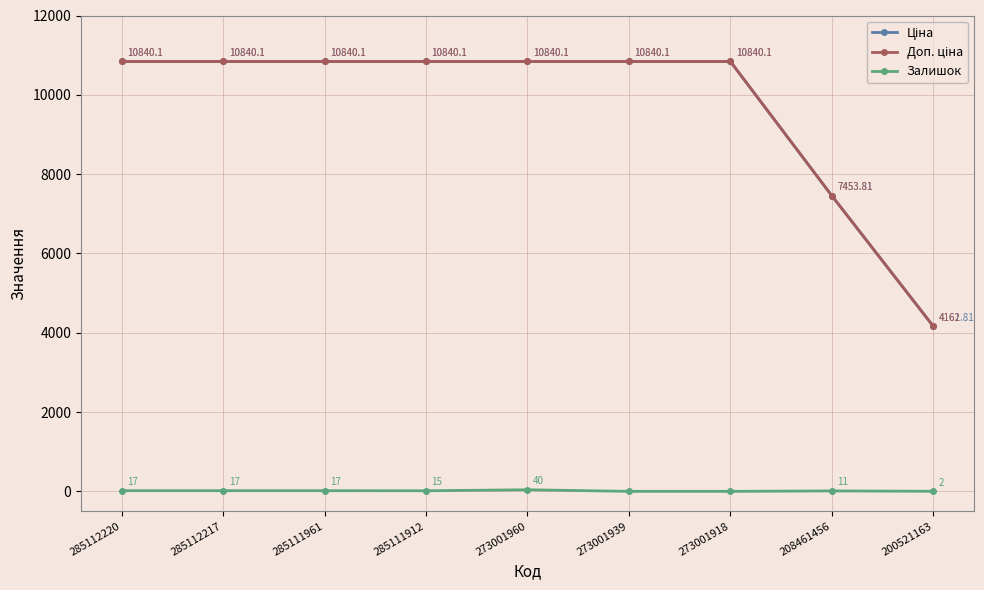

At how many categories does at least one series exceed 8422?

7